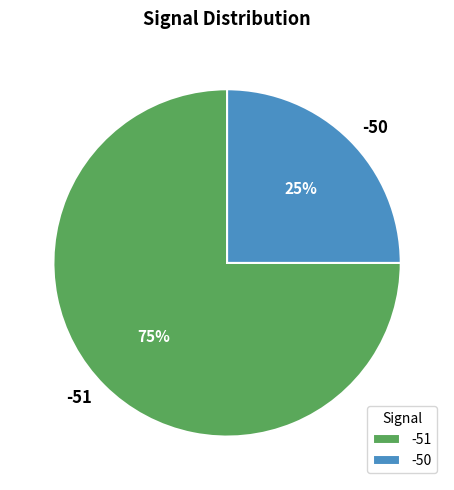

To the nearest percent, what is the average slice percentage?

50%